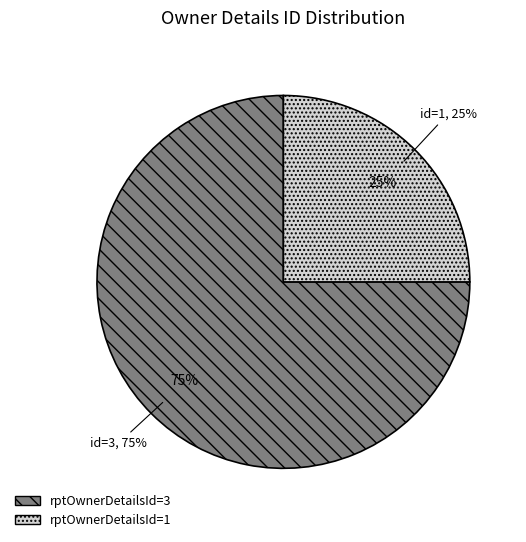

What is the total percentage of 3 and 1?

100.0%